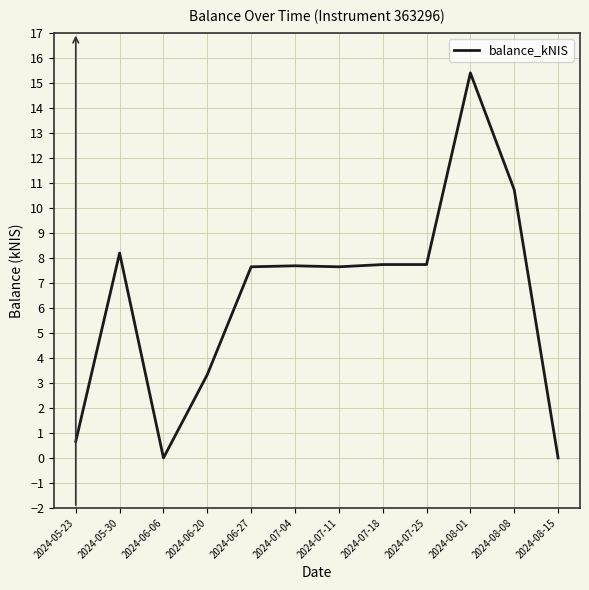

Count the number of data series in this chart.

1